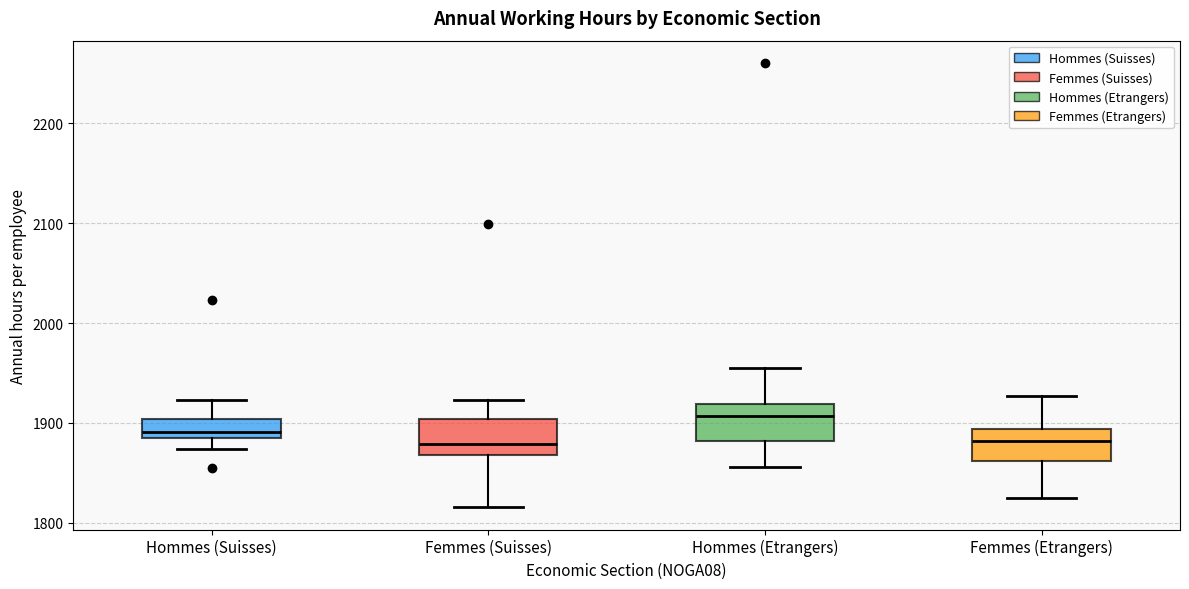

Where does the lower whisker of the box for Hommes (Suisses) end on the y-axis? The values are not printed on the chart, so give them approximately, as read against the axis.

1870